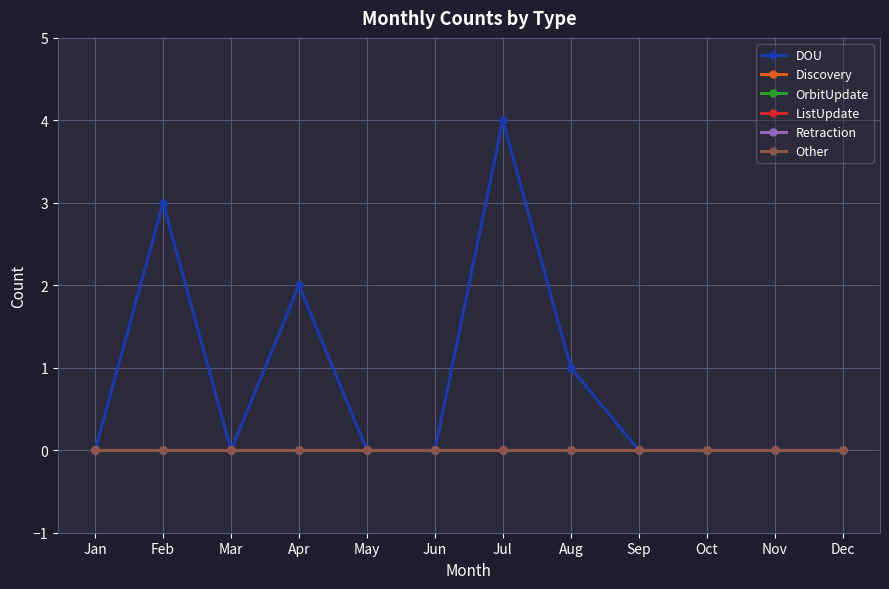

True or false: OrbitUpdate and Retraction intersect in this chart.

False